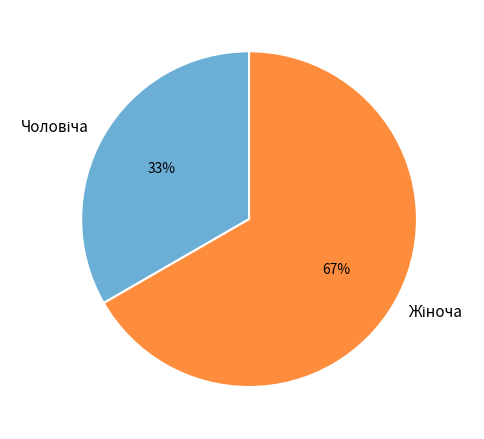

To the nearest percent, what is the average slice percentage?

50%